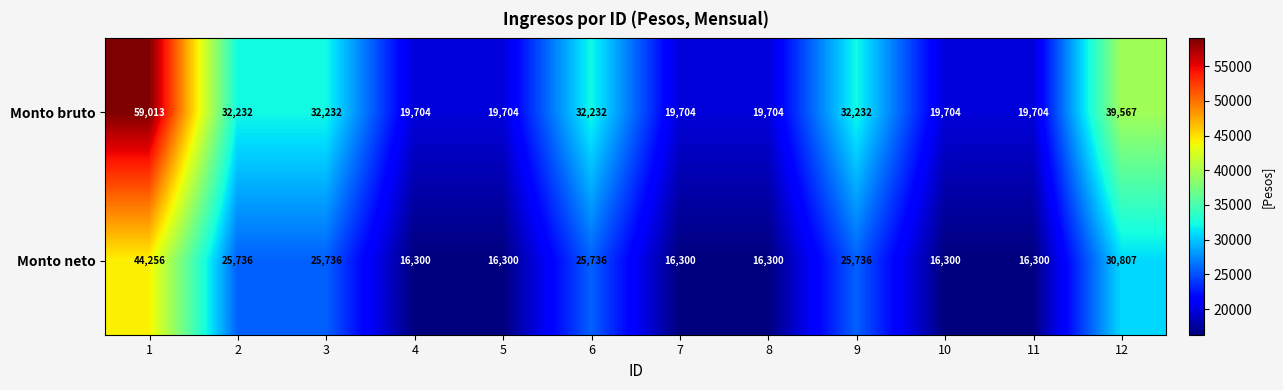

What is the difference between the second highest and minimum values in the Monto bruto series?

19863